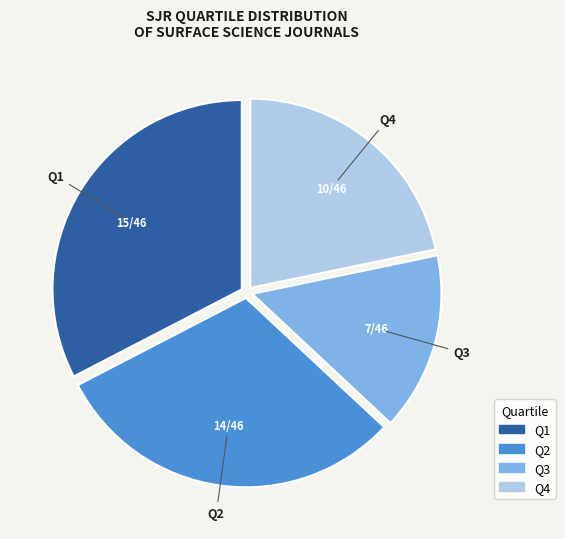

True or false: Q4 accounts for 12% of the total.

False